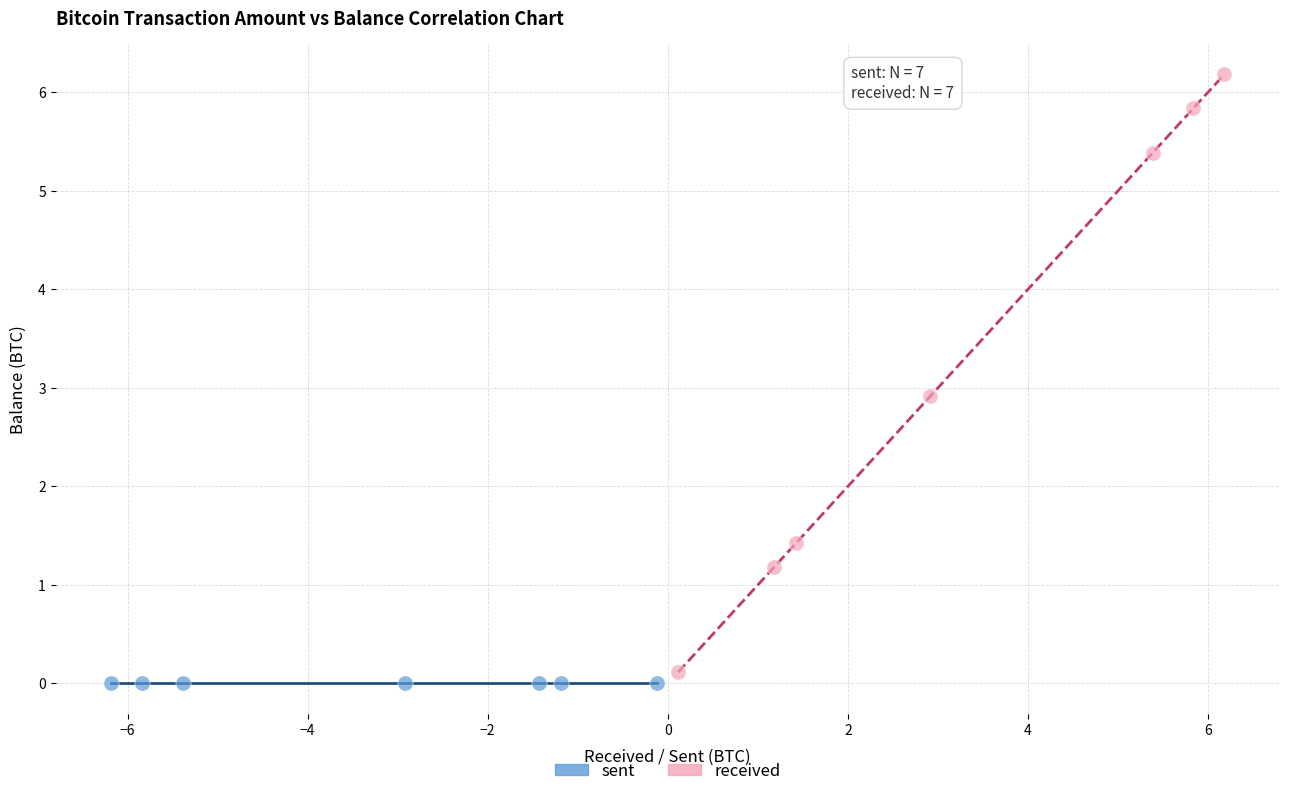

Which series contains the highest Y value?

received